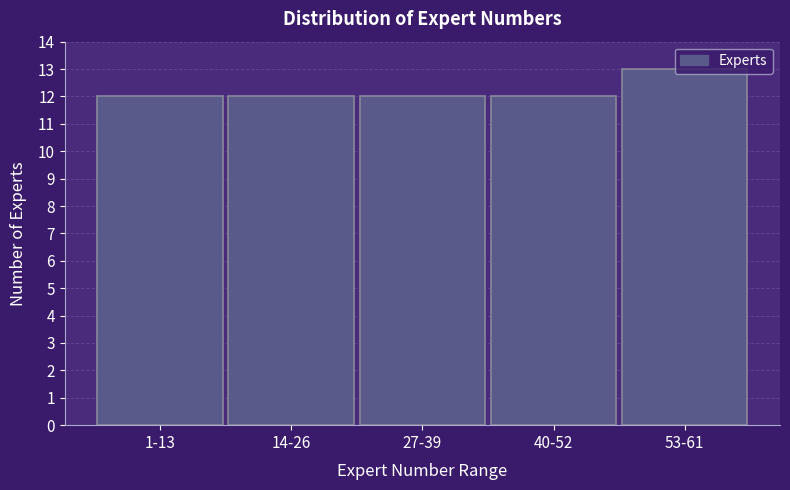

What is the average value?

12